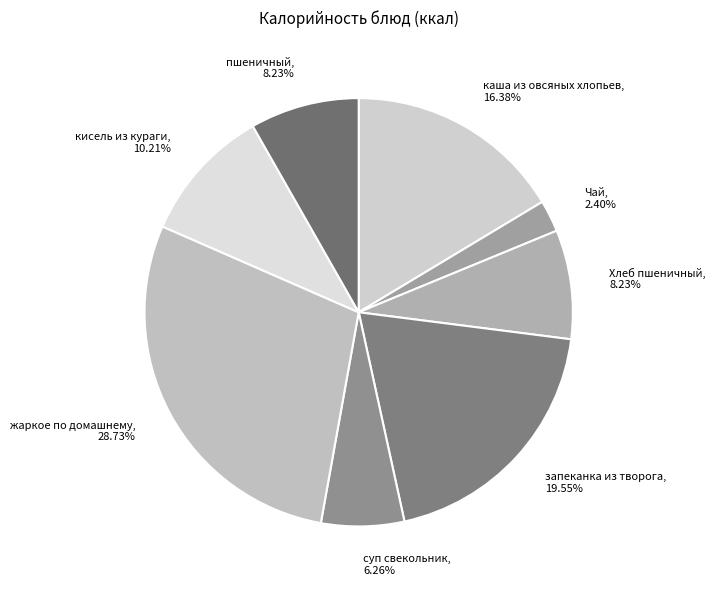

How much of the chart is everything except жаркое по домашнему?

71.3%